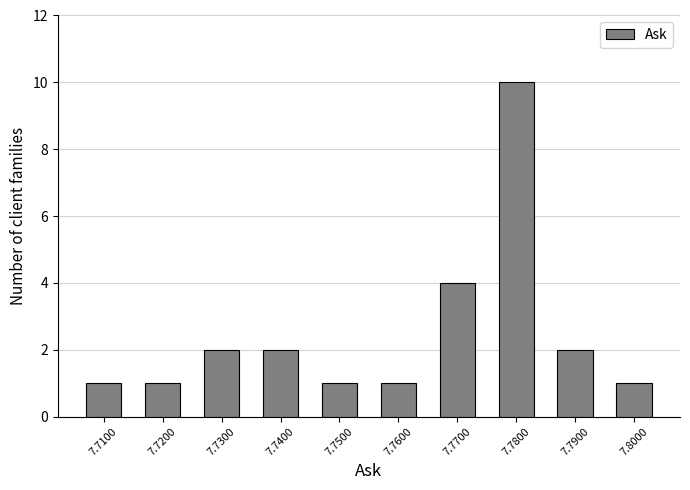

Reading right to left, what are all the values shown in this chart?

7.8000=1	7.7900=2	7.7800=10	7.7700=4	7.7600=1	7.7500=1	7.7400=2	7.7300=2	7.7200=1	7.7100=1